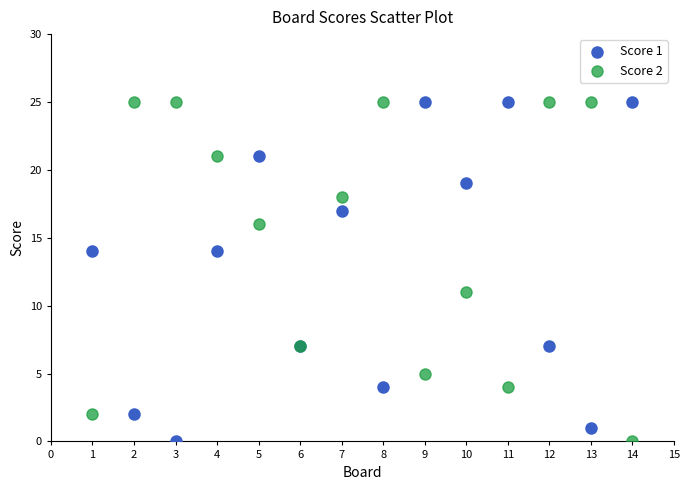

Across all series, what Y value is closest to 12?

11